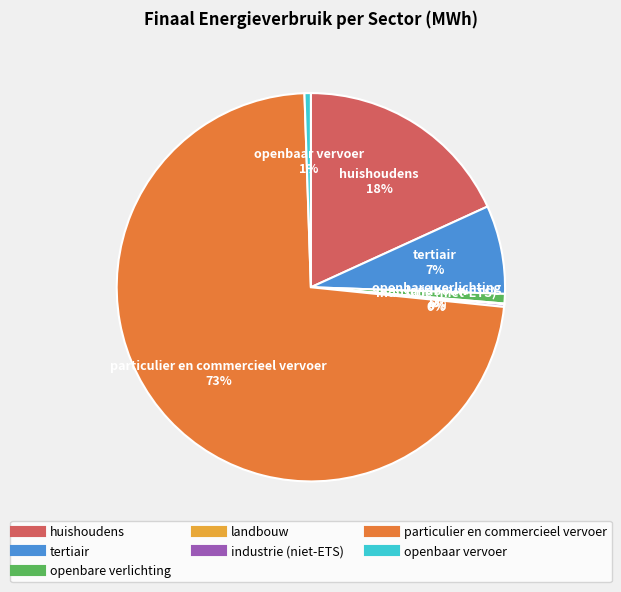

What is the largest slice in the pie chart?

particulier en commercieel vervoer